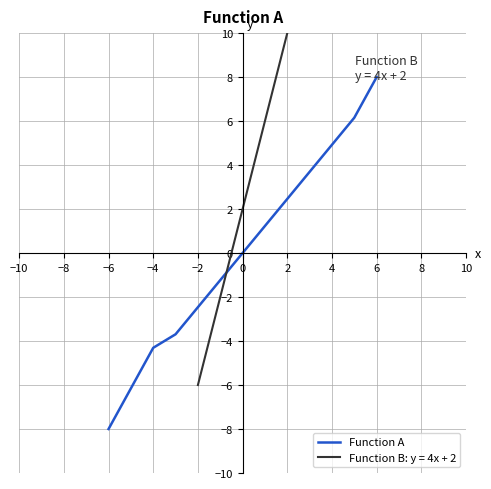

Which category has the lowest value in the Function A series?

−6